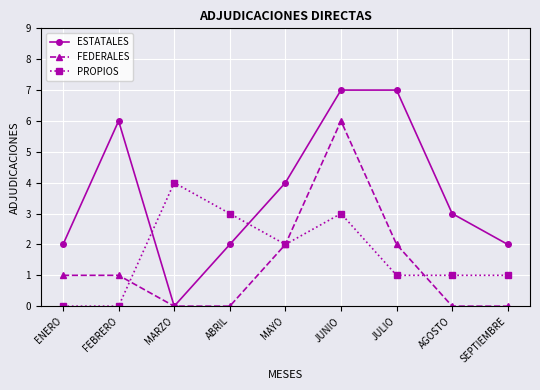

What is the difference between the maximum and second lowest values in the PROPIOS series?

4